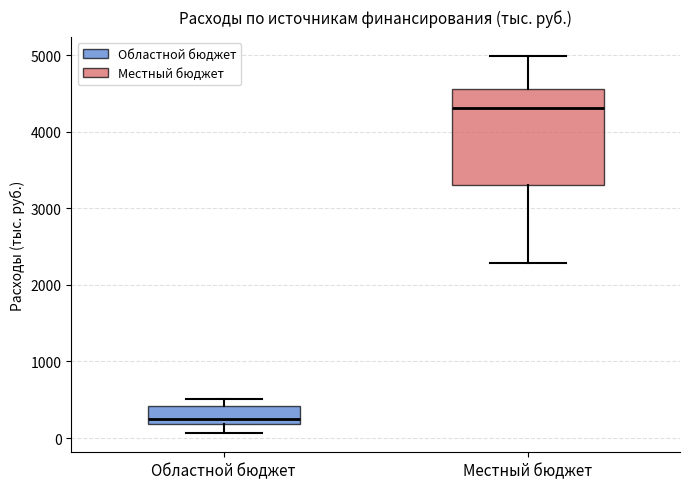

Comparing the boxes themselves (not the whiskers), which one is the tallest?

Местный бюджет